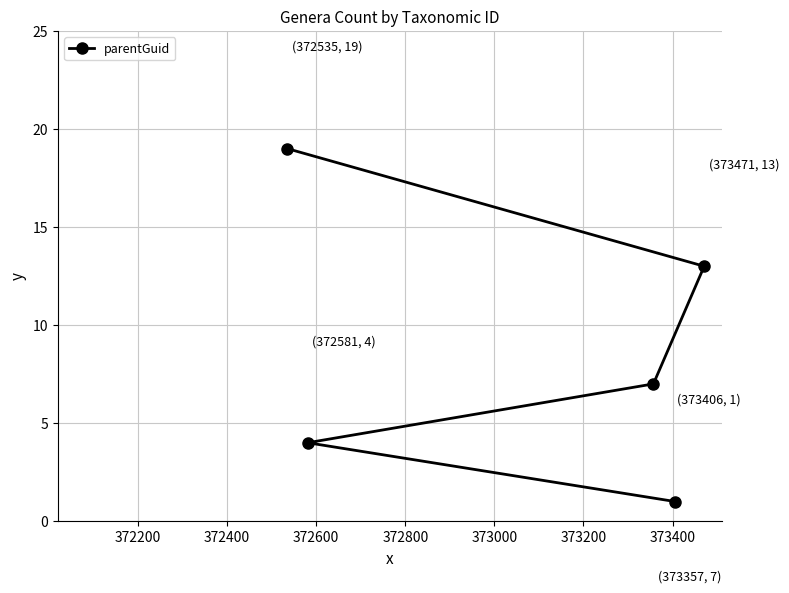

How many data points does each series have?

5